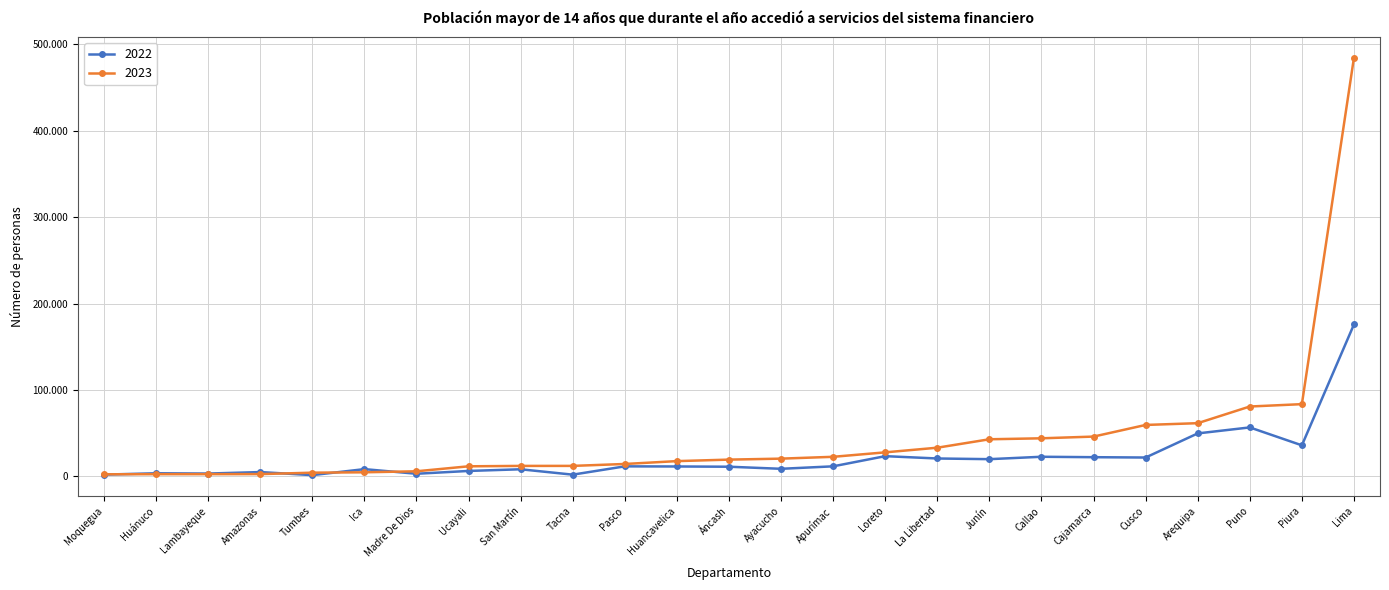

What is the label of the 3rd point from the right?

Puno